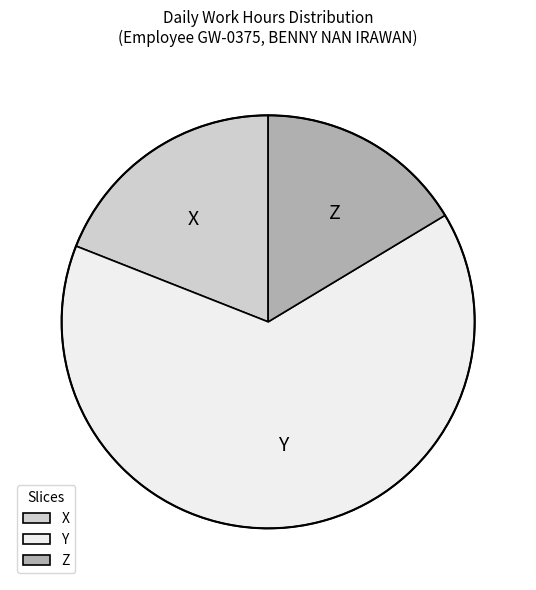

Do X and Y together represent more than half of the pie?

Yes